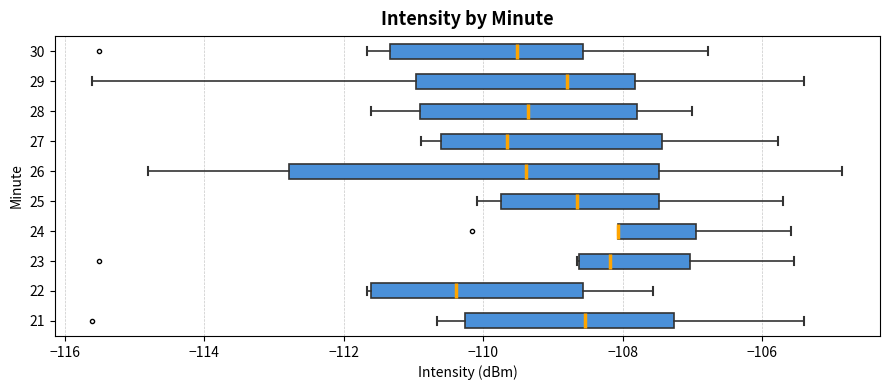

Reading bottom to top, transcribe this box plot: for each box, give where its median line is, the range the box spans, and where its two whiskers end, as read against the x-axis. The values are not printed on the chart, so give them approximately, as read against the axis.

21: median -108.6, box -110.2 to -107.2, whiskers -110.6 to -105.4
22: median -110.4, box -111.6 to -108.6, whiskers -111.6 to -107.6
23: median -108.2, box -108.6 to -107.0, whiskers -108.6 to -105.6
24: median -108.0 (drawn on the box's left edge), box -108.0 to -107.0, whiskers -108.0 to -105.6
25: median -108.6, box -109.8 to -107.4, whiskers -110.0 to -105.6
26: median -109.4, box -112.8 to -107.4, whiskers -114.8 to -104.8
27: median -109.6, box -110.6 to -107.4, whiskers -111.0 to -105.8
28: median -109.4, box -111.0 to -107.8, whiskers -111.6 to -107.0
29: median -108.8, box -111.0 to -107.8, whiskers -115.6 to -105.4
30: median -109.6, box -111.4 to -108.6, whiskers -111.6 to -106.8